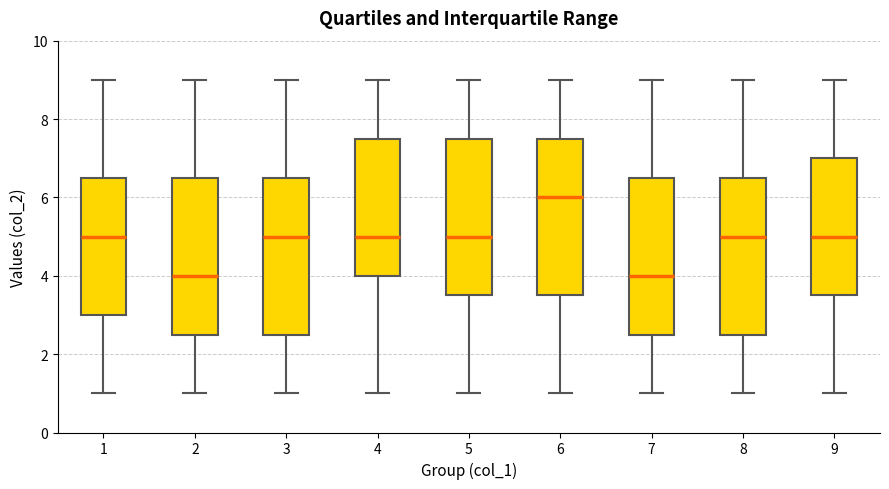

Reading left to right, read every box against the y-axis: the position of its median line, the range the box covers, and the ends of its whiskers. The values are not printed on the chart, so give them approximately, as read against the axis.

1: median 5.0, box 3.0 to 6.6, whiskers 1.0 to 9.0
2: median 4.0, box 2.6 to 6.6, whiskers 1.0 to 9.0
3: median 5.0, box 2.6 to 6.6, whiskers 1.0 to 9.0
4: median 5.0, box 4.0 to 7.6, whiskers 1.0 to 9.0
5: median 5.0, box 3.6 to 7.6, whiskers 1.0 to 9.0
6: median 6.0, box 3.6 to 7.6, whiskers 1.0 to 9.0
7: median 4.0, box 2.6 to 6.6, whiskers 1.0 to 9.0
8: median 5.0, box 2.6 to 6.6, whiskers 1.0 to 9.0
9: median 5.0, box 3.6 to 7.0, whiskers 1.0 to 9.0